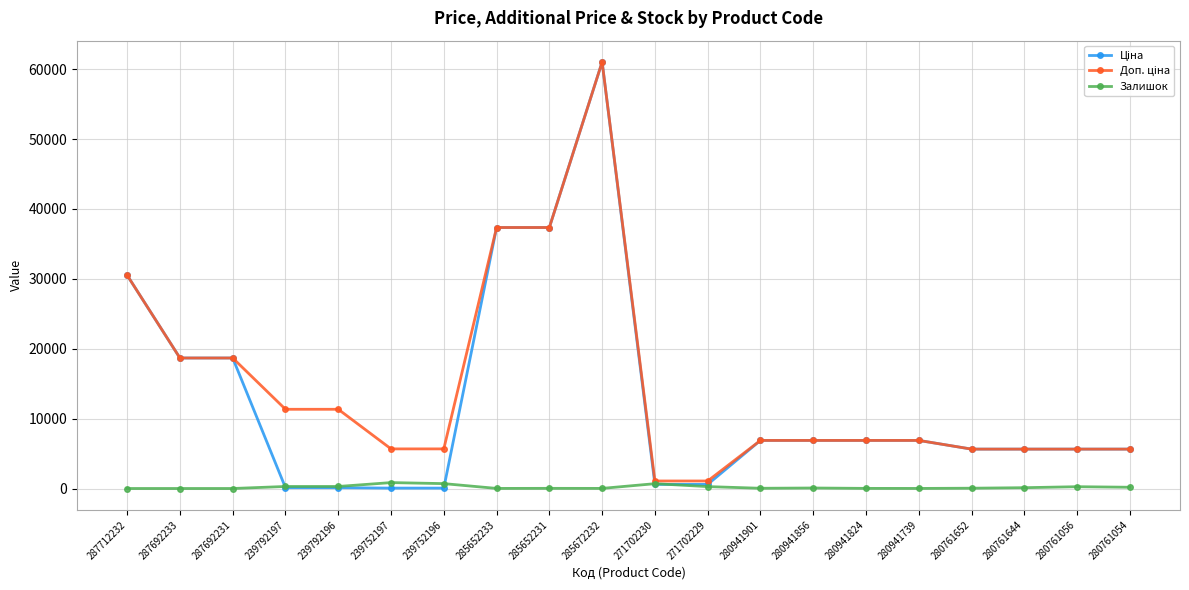

What is the greatest value displayed?

61024.7